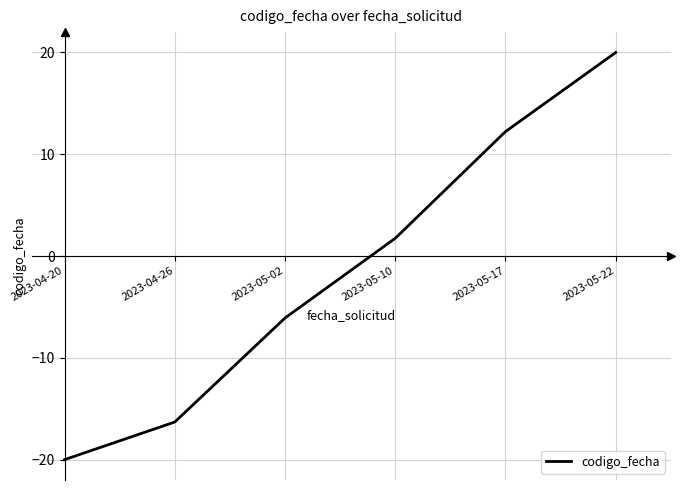

True or false: there are more than 1 points higher than both neighbors.

False